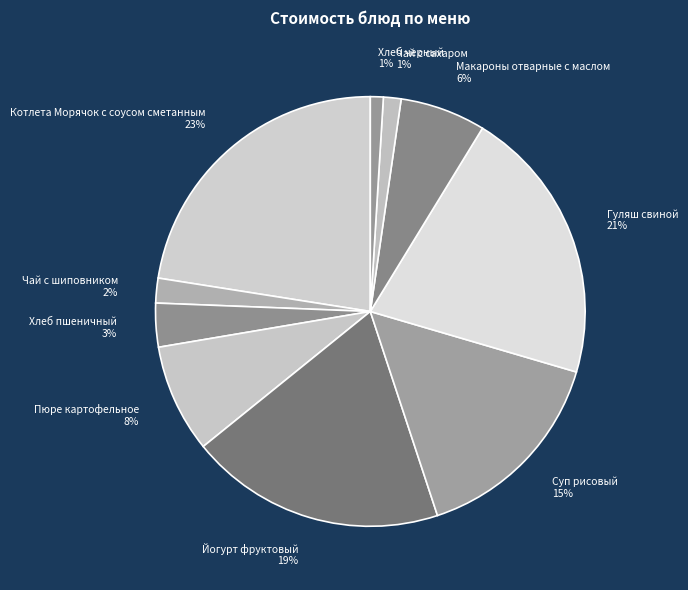

What is the largest slice in the pie chart?

Котлета Морячок с соусом сметанным